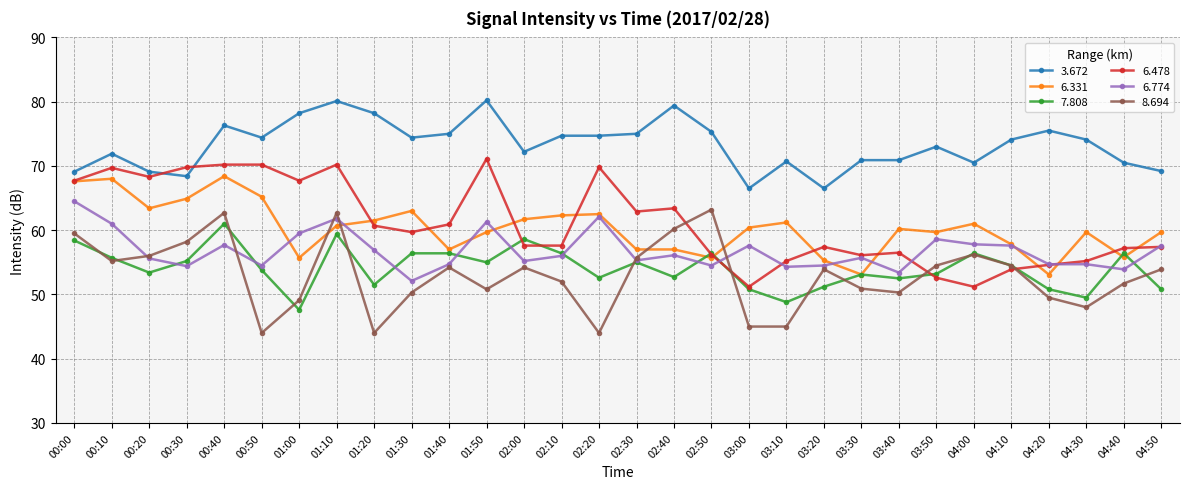

True or false: 6.331 and 3.672 intersect in this chart.

False